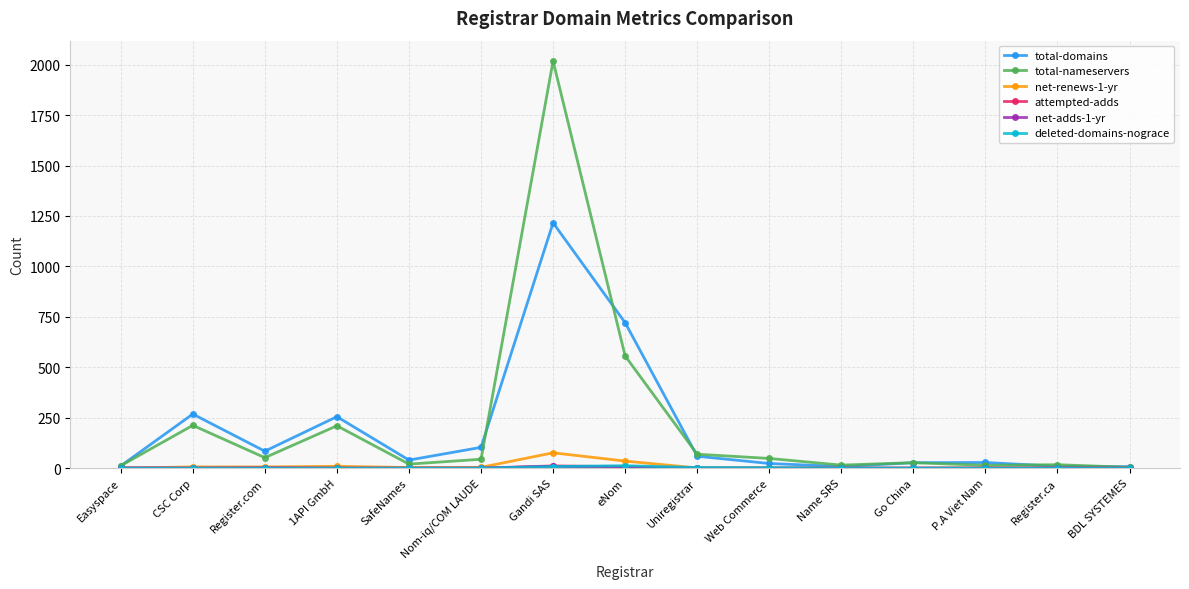

Which series has the largest total across all categories?

total-nameservers